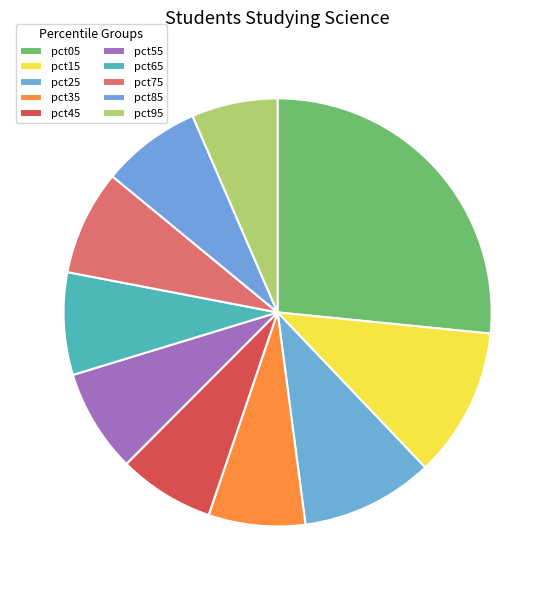

Which slice is the smallest?

pct95